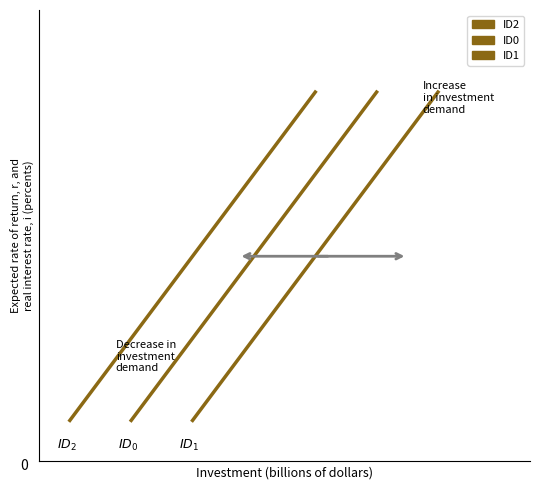

Where is ID2 nearest to the value 4?

2